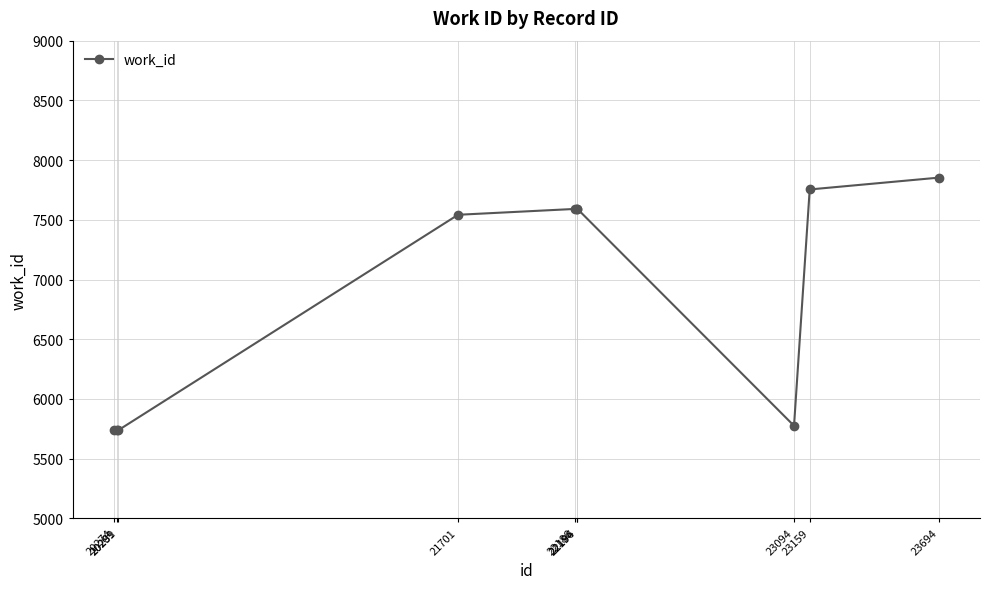

Reading left to right, extract all data points from this chart.

5736	5736	5736	7542	7591	7591	7591	5775	7754	7853